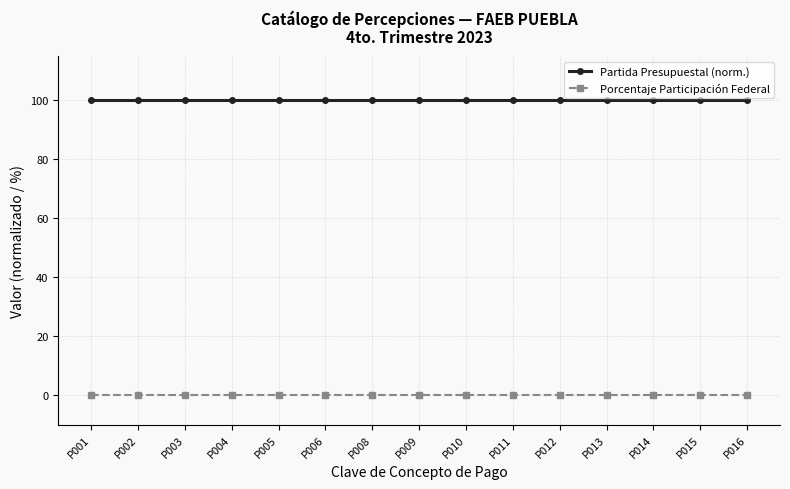

What is the sum of the Partida Presupuestal (norm.) values at P006 and P016?

200